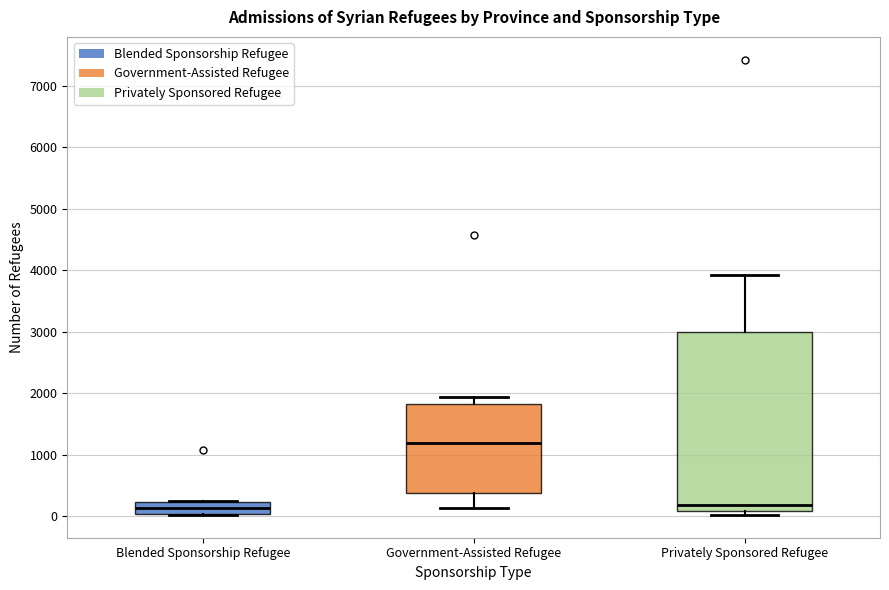

Where does the median line of the box for Blended Sponsorship Refugee sit on the y-axis? The values are not printed on the chart, so give them approximately, as read against the axis.

100